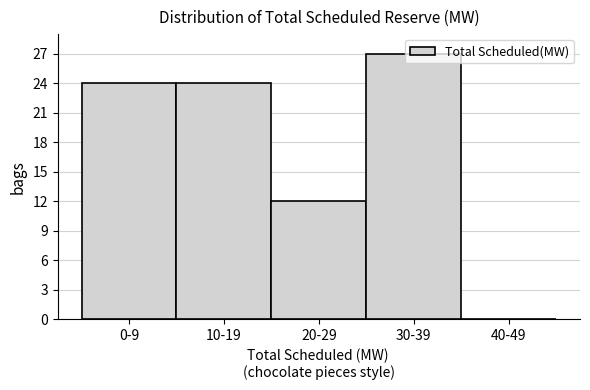

Where is the data nearest to the value 13?

20-29